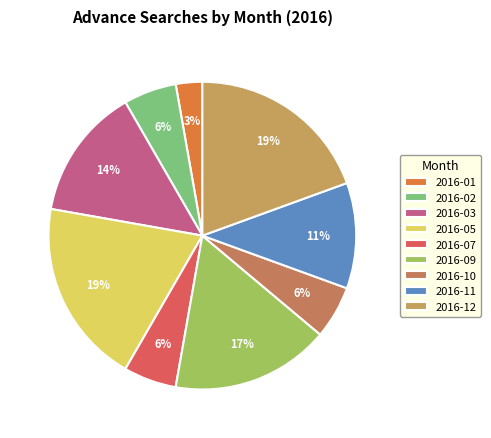

How many segments does this pie chart have?

9